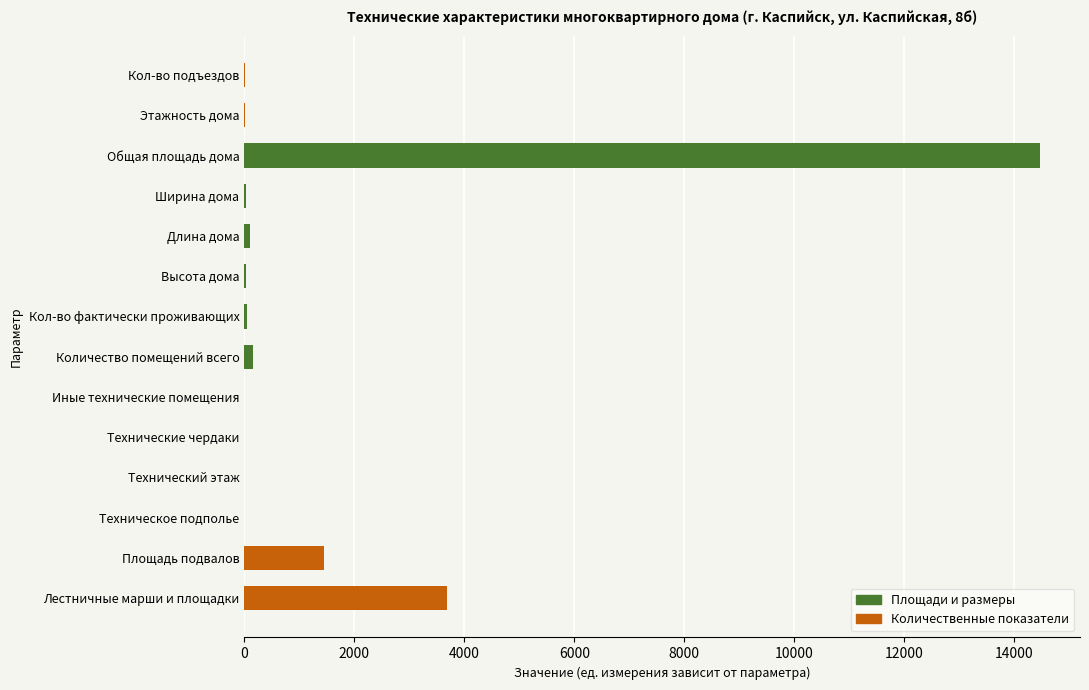

What is the sum of the values at Иные технические помещения and Площадь подвалов?

1447.0